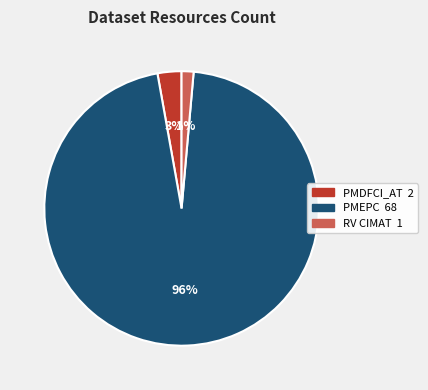

True or false: PMEPC accounts for 89% of the total.

False